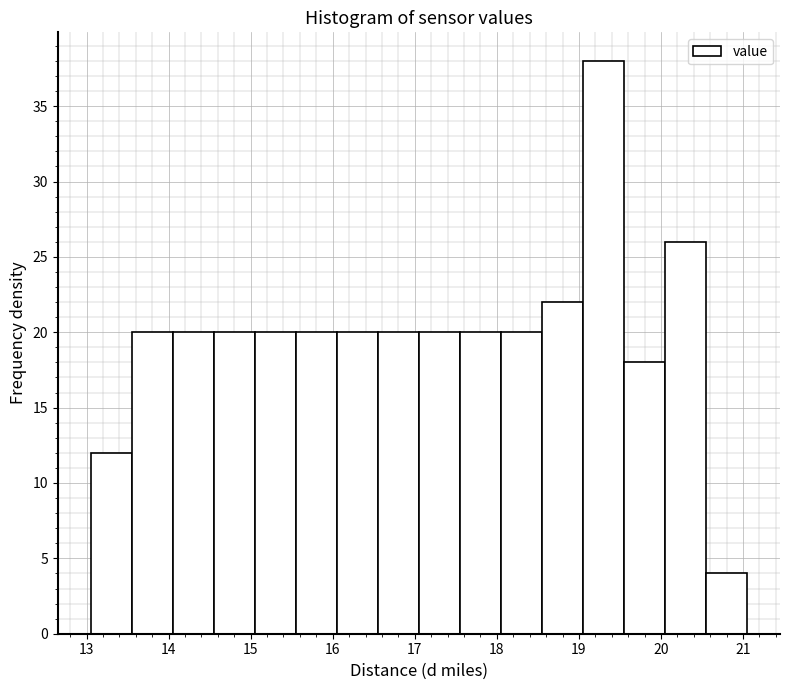

Over which range of the x-axis is the bar tallest?

19.05 to 19.55